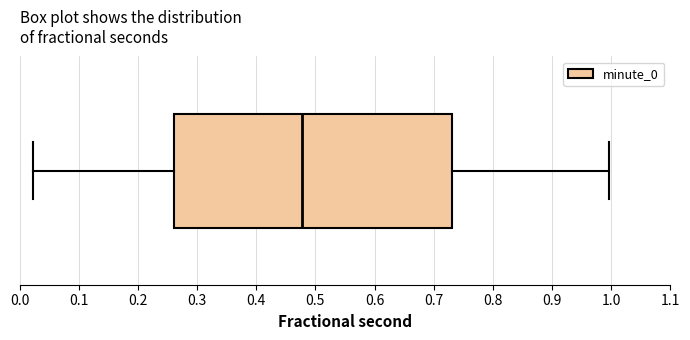

Where does the left whisker of the box end on the x-axis? The values are not printed on the chart, so give them approximately, as read against the axis.

0.02